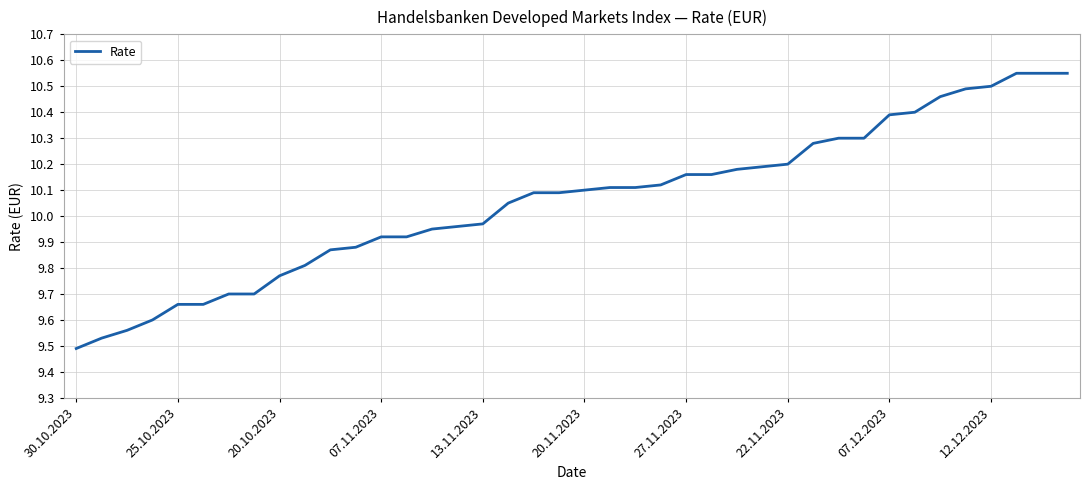

What is the difference between the maximum and minimum values?

1.1